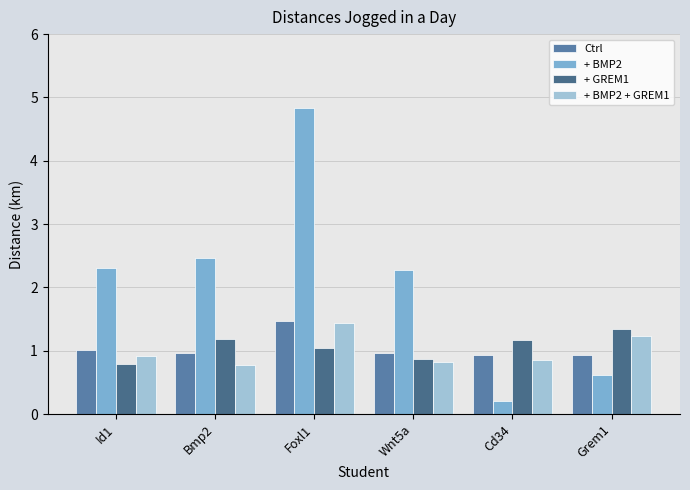

Which series changed the most between Wnt5a and Grem1?

+ BMP2